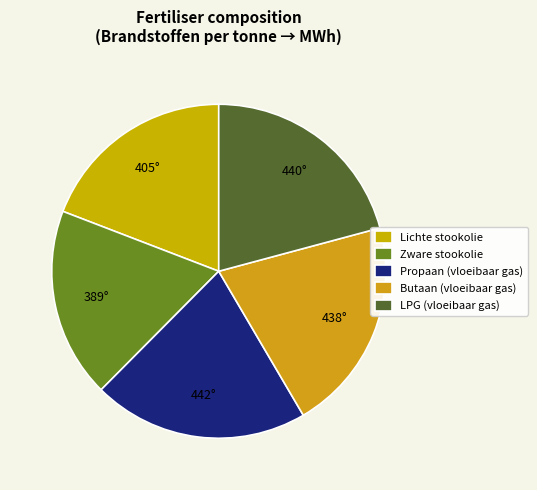

The LPG (vloeibaar gas) slice represents 21% of the pie. True or false?

True